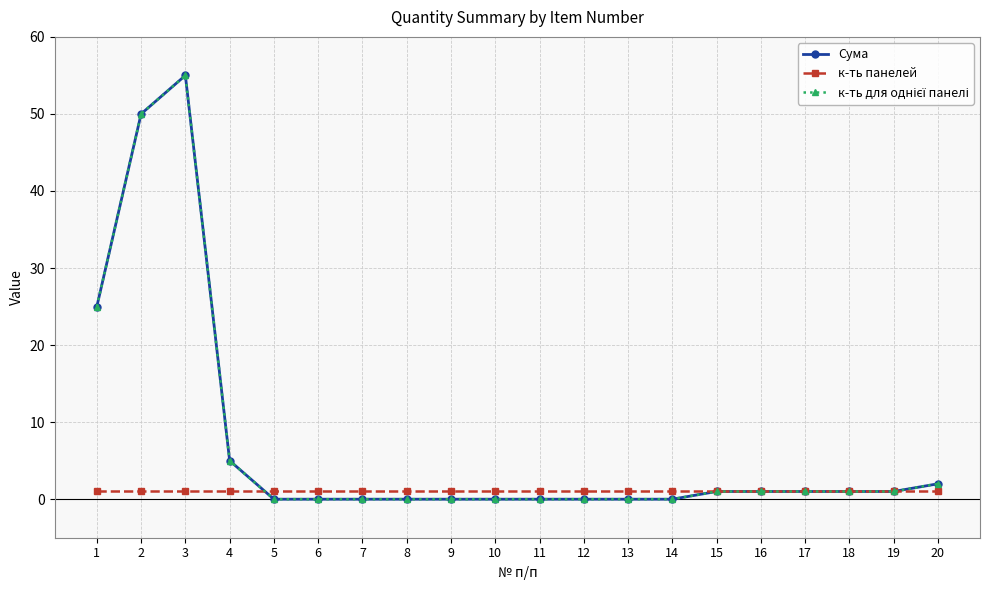

Is the value of Сума at 1 greater than the value of к-ть для однієї панелі at 20?

Yes